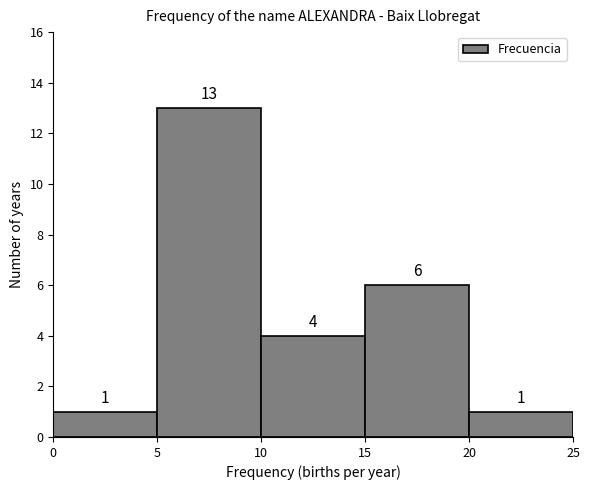

How tall is the bar that spans 20 to 25 on the x-axis?

1